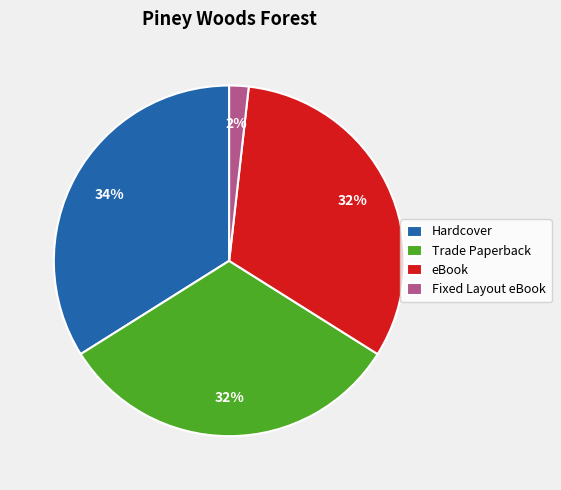

True or false: Hardcover accounts for 34% of the total.

True